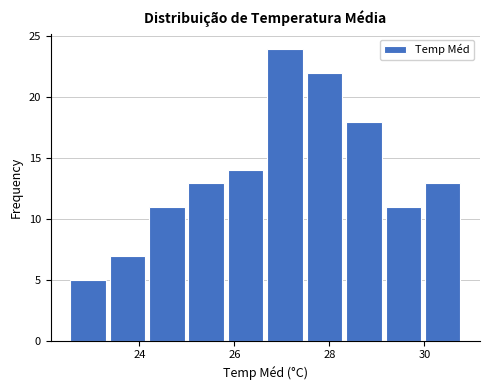

Reading left to right, list every bar in this chart as the range it spans on the x-axis followed by its height. Neither the bar edges nor the heights are printed on the chart, so give them approximately, as read against the axes.

22.6 to 23.4: 5
23.4 to 24.2: 7
24.2 to 25.0: 11
25.0 to 25.8: 13
25.8 to 26.6: 14
26.6 to 27.4: 24
27.4 to 28.4: 22
28.4 to 29.2: 18
29.2 to 30.0: 11
30.0 to 30.8: 13